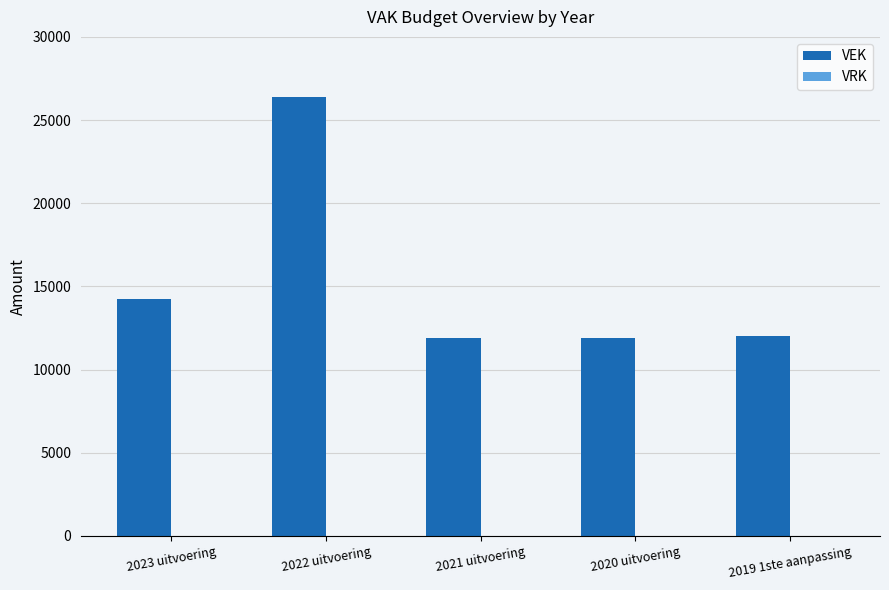

Where is the data nearest to the value 19156?

2023 uitvoering